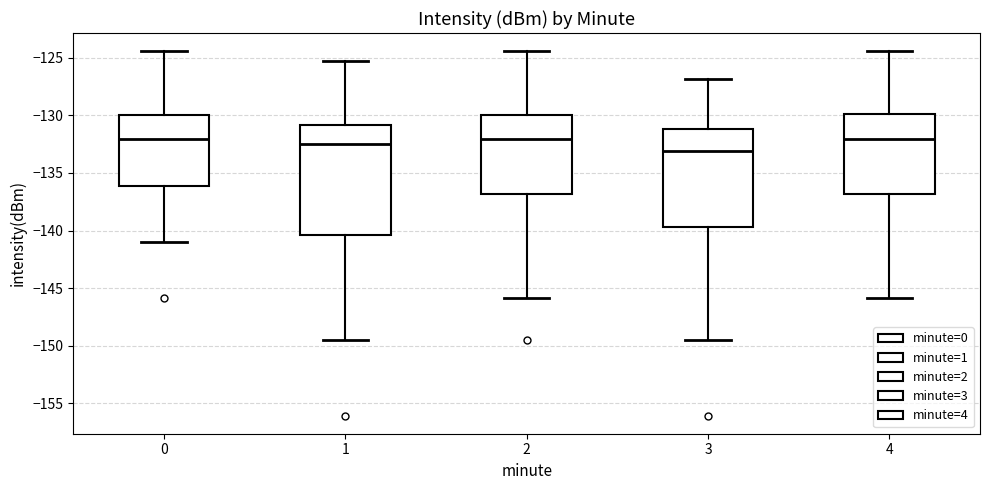

Reading left to right, transcribe this box plot: for each box, give where its median line is, the range the box spans, and where its two whiskers end, as read against the y-axis. The values are not printed on the chart, so give them approximately, as read against the axis.

0: median -132.0, box -136.0 to -130.0, whiskers -141.0 to -124.5
1: median -132.5, box -140.5 to -131.0, whiskers -149.5 to -125.5
2: median -132.0, box -137.0 to -130.0, whiskers -146.0 to -124.5
3: median -133.0, box -139.5 to -131.0, whiskers -149.5 to -127.0
4: median -132.0, box -137.0 to -130.0, whiskers -146.0 to -124.5